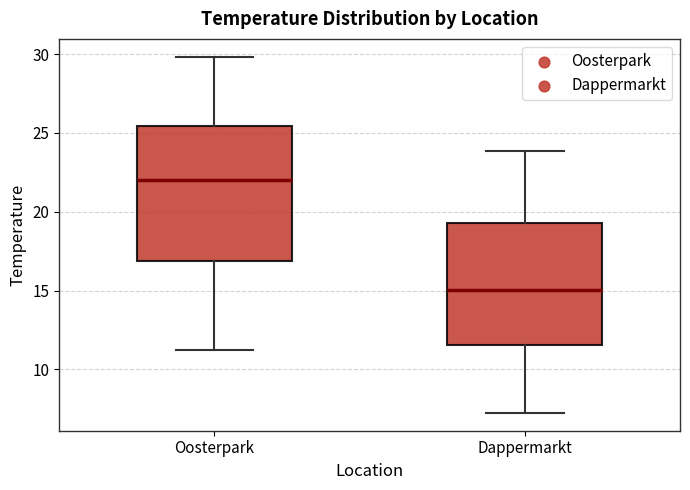

Comparing the boxes themselves (not the whiskers), which one is the tallest?

Oosterpark